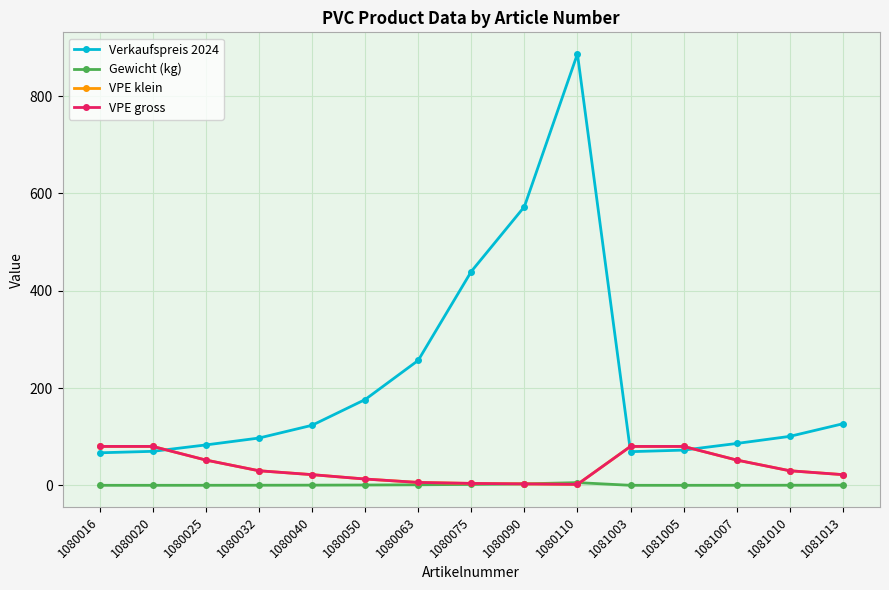

Does the chart have visible grid lines?

Yes